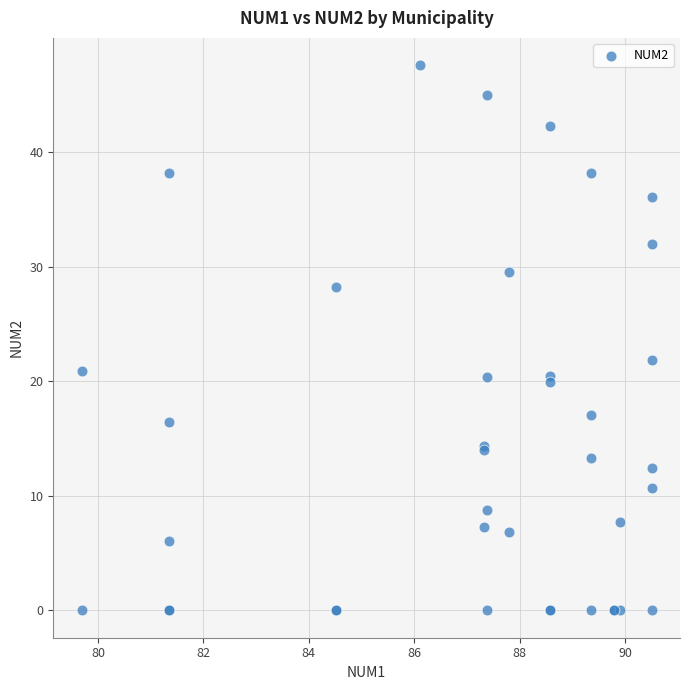

What Y value in the scatter plot is closest to 23?

21.8